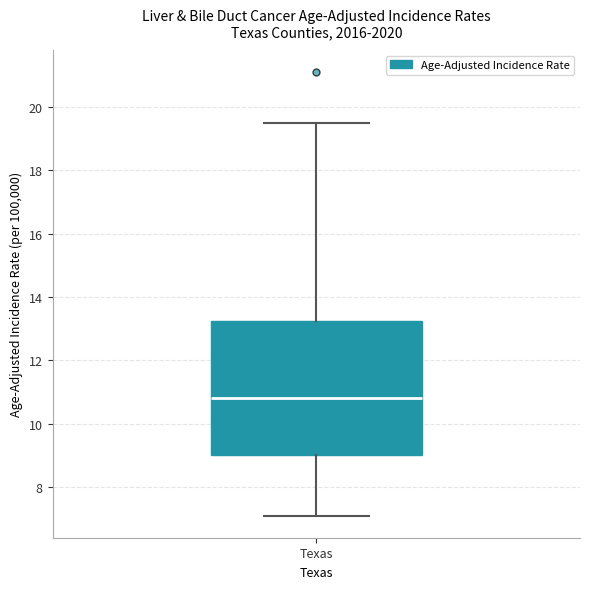

Transcribe this box plot: give where the median line is, the range the box spans, and where the two whiskers end, as read against the y-axis. The values are not printed on the chart, so give them approximately, as read against the axis.

median 10.8, box 9.0 to 13.2, whiskers 7.2 to 19.6